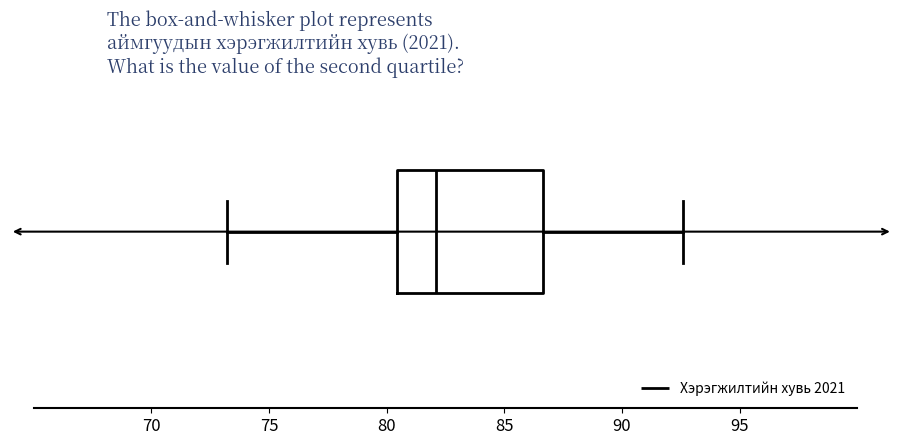

Read this box plot against the x-axis: the position of the median line, the range covered by the box, and the ends of both whiskers. The values are not printed on the chart, so give them approximately, as read against the axis.

median 82.0, box 80.5 to 86.5, whiskers 73.0 to 92.5